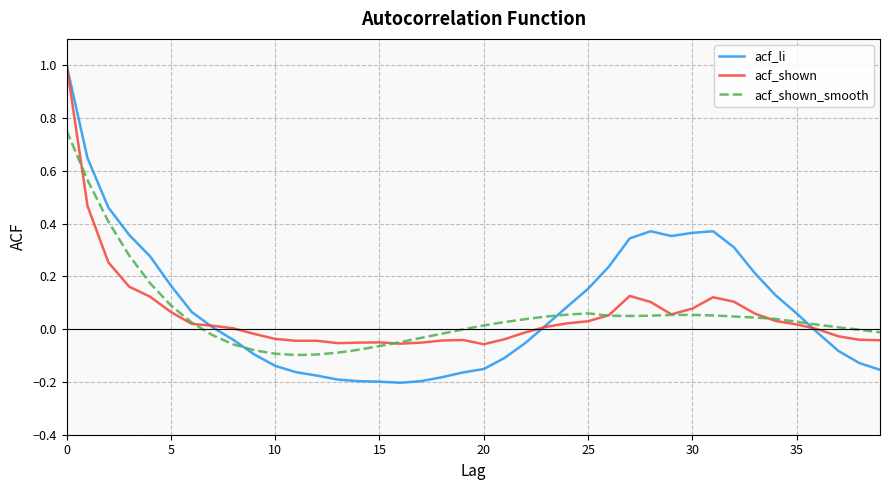

Which series has the largest range (max minus min)?

acf_li